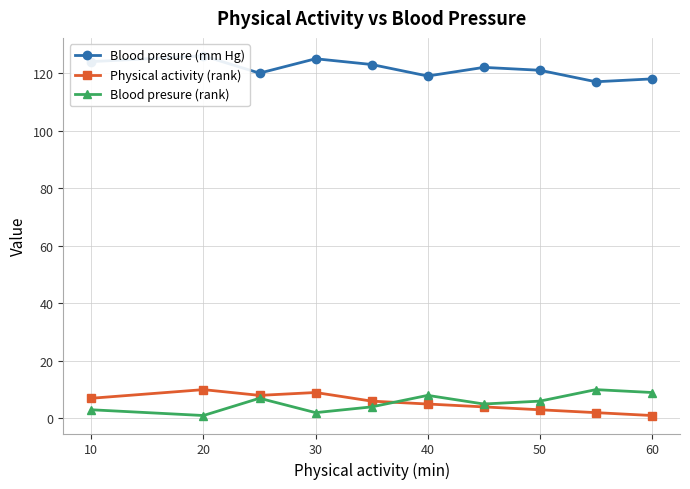

What is the lowest value of the Physical activity (rank) series?

1